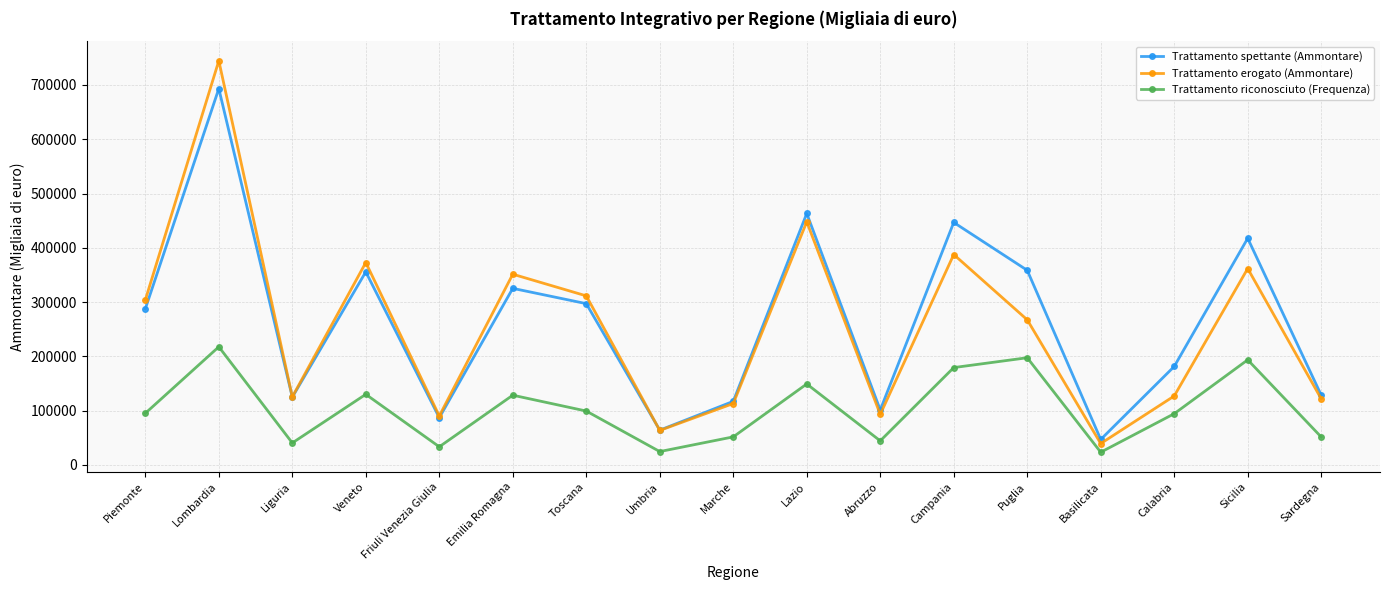

Does the chart have visible grid lines?

Yes